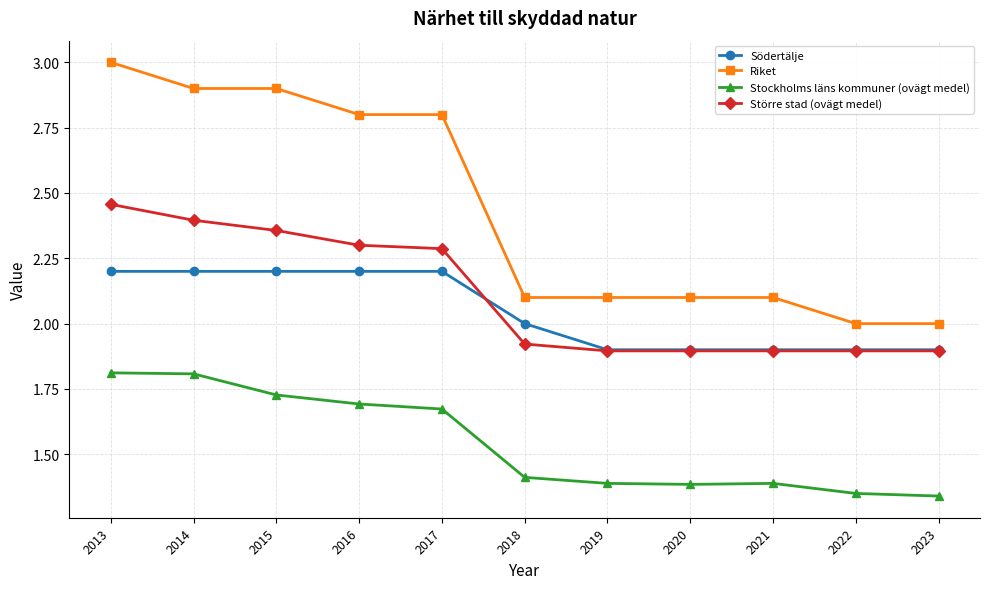

The value of Riket at 2020 is 3.7. True or false?

False